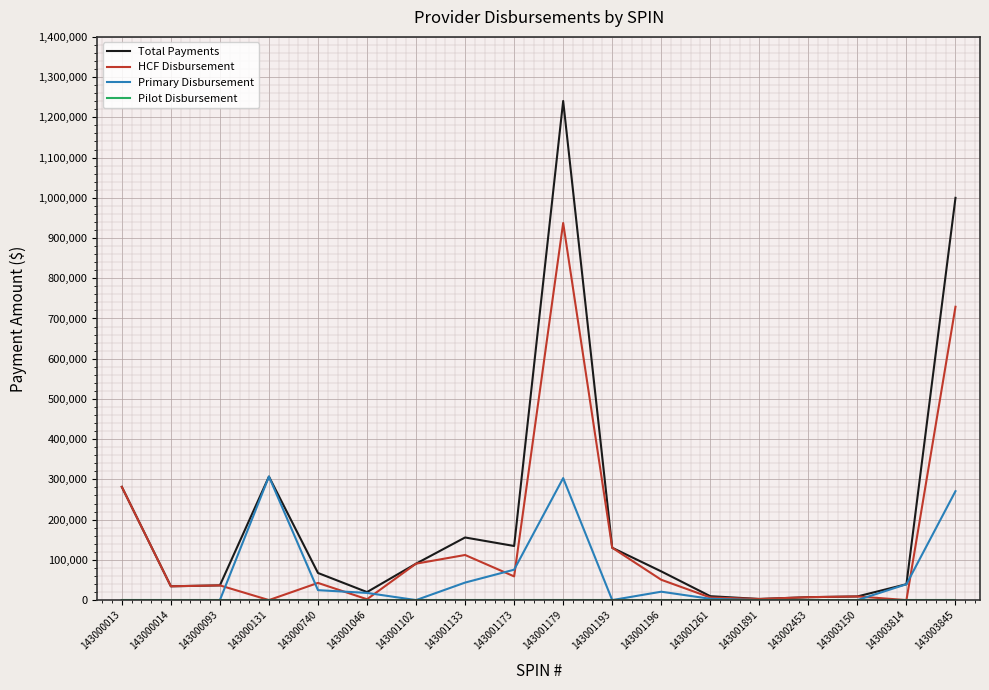

Which series has the widest spread of values?

Total Payments